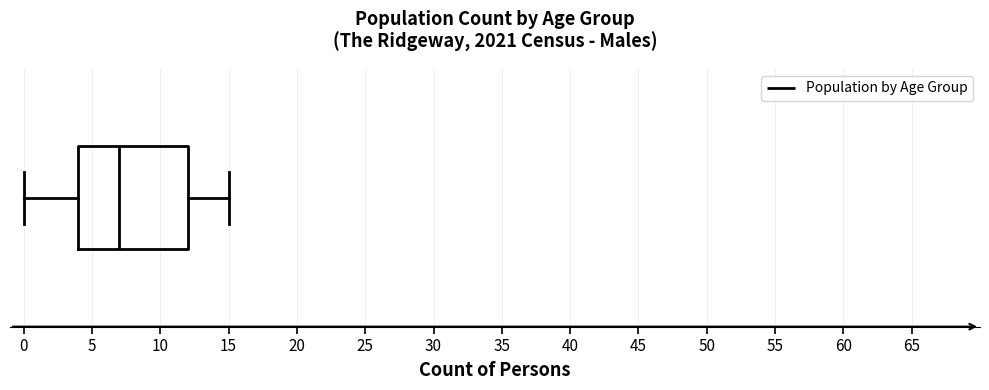

Transcribe this box plot: give where the median line is, the range the box spans, and where the two whiskers end, as read against the x-axis. The values are not printed on the chart, so give them approximately, as read against the axis.

median 7, box 4 to 12, whiskers 0 to 15